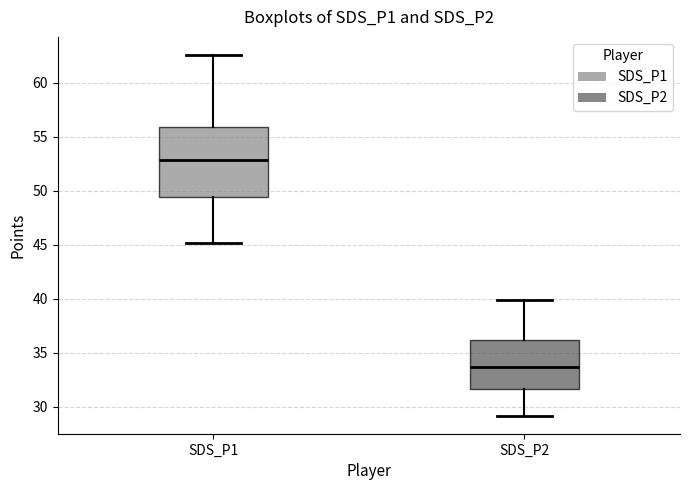

Which box's median line is the highest?

SDS_P1